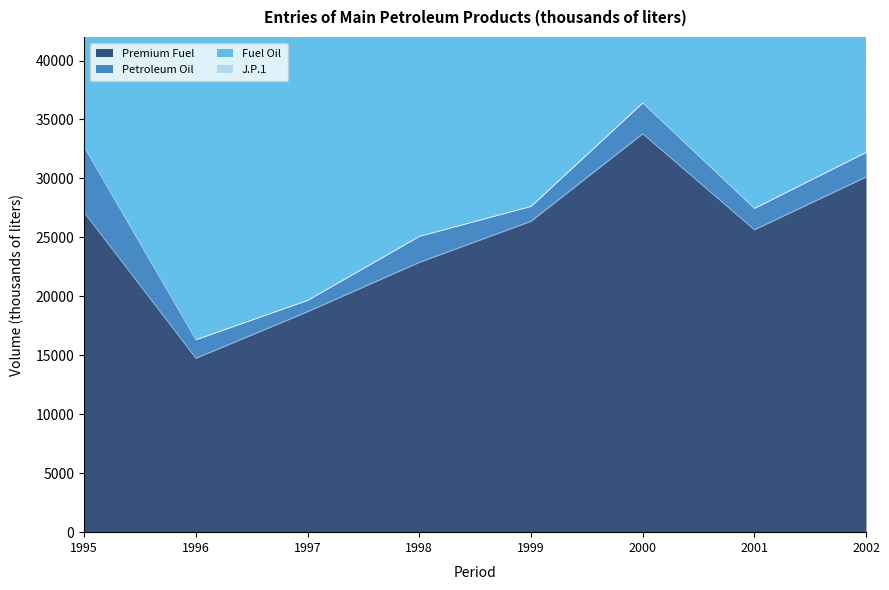

True or false: Premium Fuel and J.P.1 intersect in this chart.

False